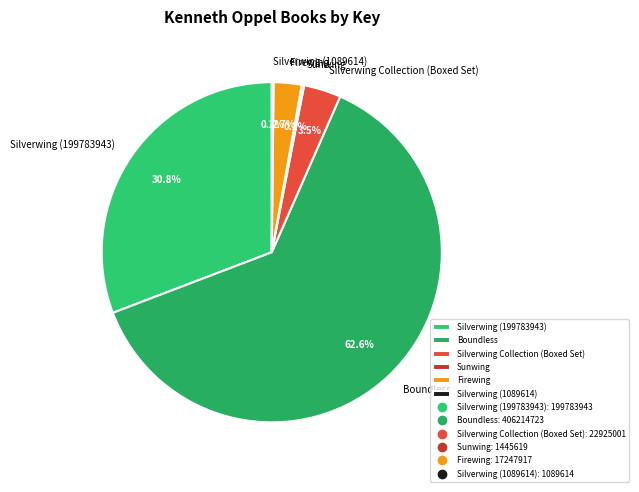

To the nearest percent, what is the combined percentage of Silverwing (199783943) and Boundless?

93%